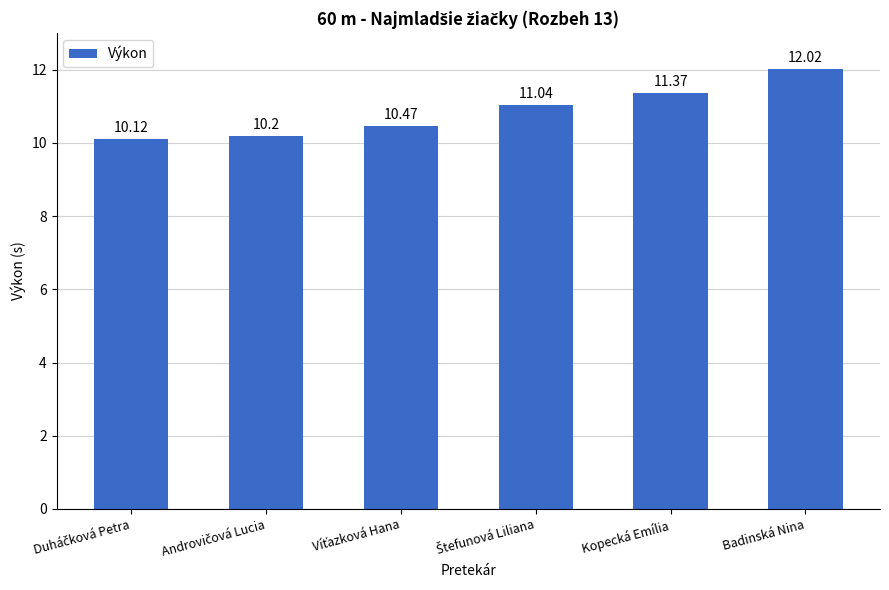

What is the sum of all values?

65.2